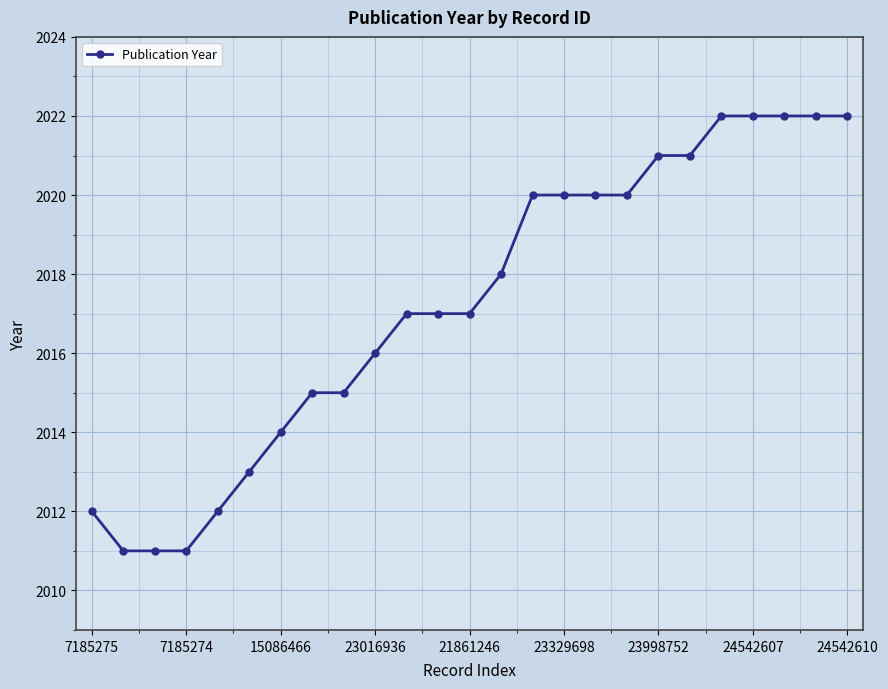

What is the value of the 11th point from the left?

2017